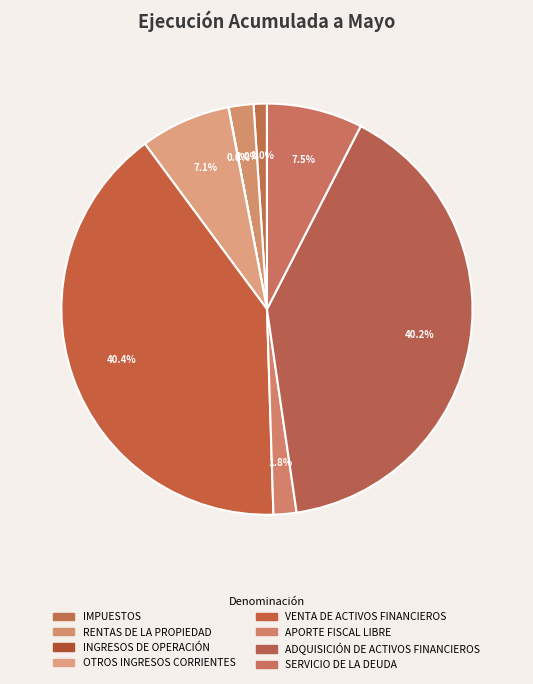

True or false: SERVICIO DE LA DEUDA accounts for 8% of the total.

True